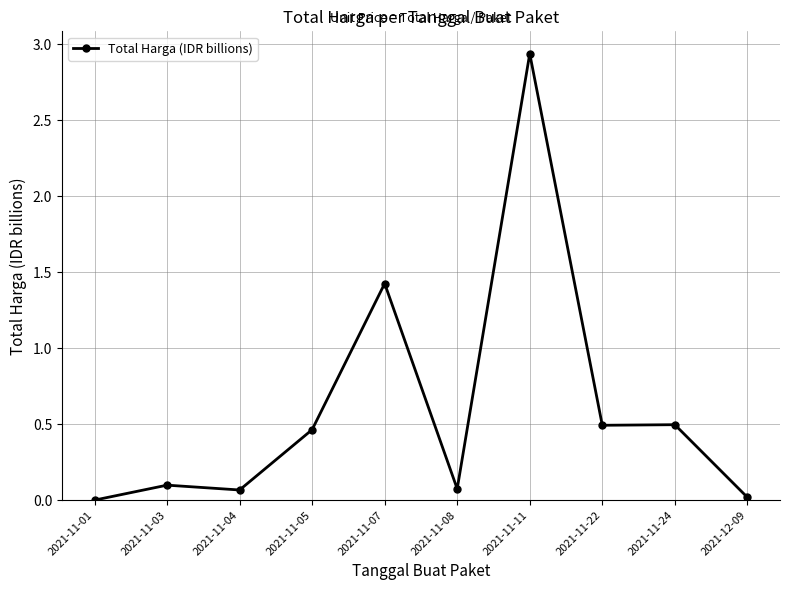

True or false: the data shows 0.1 at 2021-11-03.

True